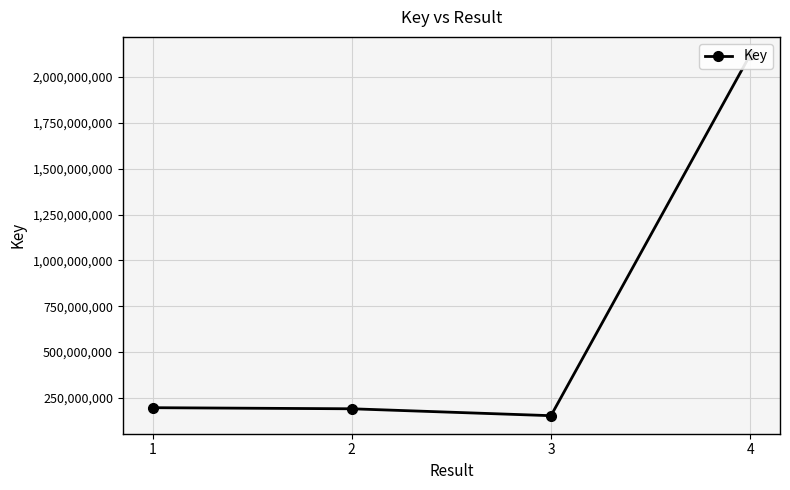

At which label is the value closest to 1136703483?

1